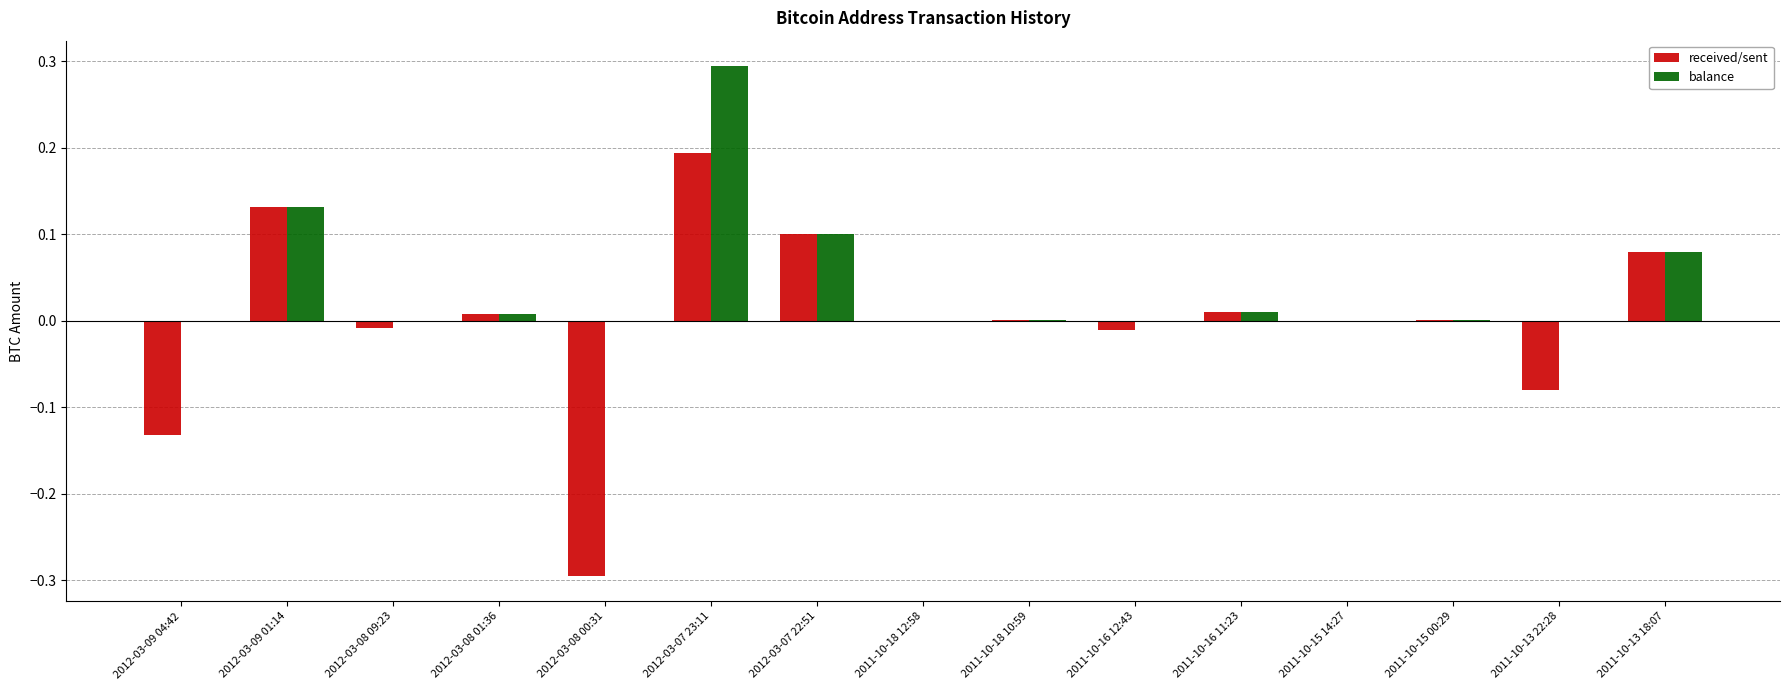

Which category has the highest value across all series?

2012-03-07 23:11